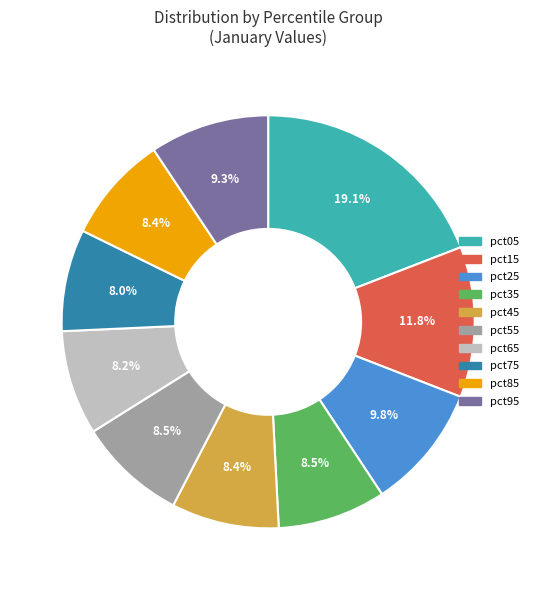

True or false: pct15 accounts for 17% of the total.

False